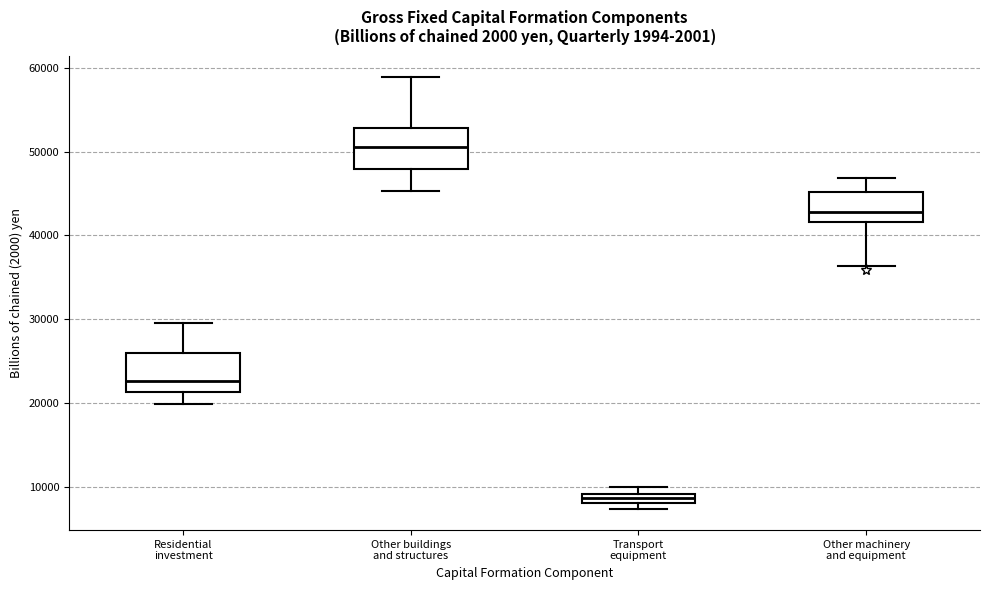

Which box's median line is the highest?

Other buildings and structures